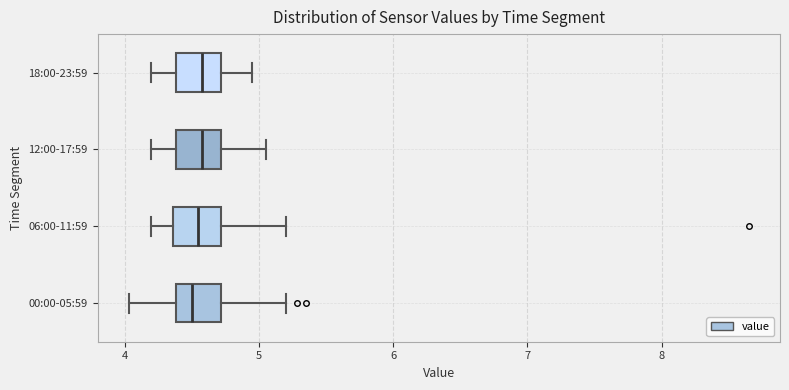

Reading bottom to top, read every box against the x-axis: the position of its median line, the range the box covers, and the ends of its whiskers. The values are not printed on the chart, so give them approximately, as read against the axis.

00:00-05:59: median 4.5, box 4.4 to 4.7, whiskers 4.0 to 5.2
06:00-11:59: median 4.6, box 4.4 to 4.7, whiskers 4.2 to 5.2
12:00-17:59: median 4.6, box 4.4 to 4.7, whiskers 4.2 to 5.1
18:00-23:59: median 4.6, box 4.4 to 4.7, whiskers 4.2 to 5.0